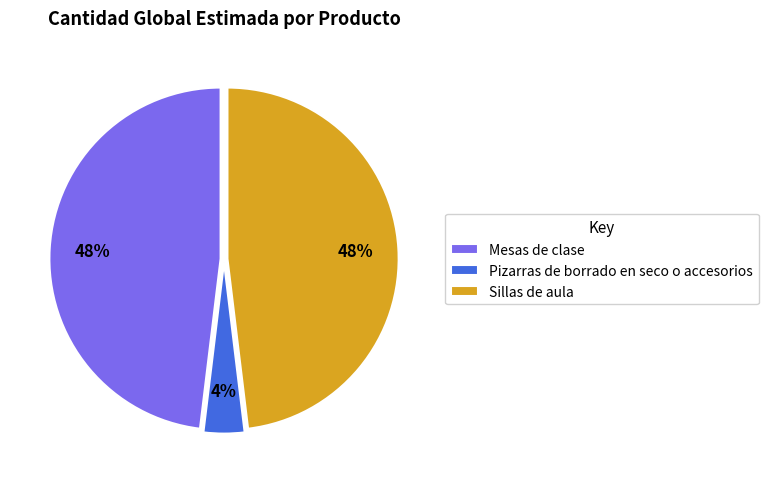

Which category has the smallest portion of the pie?

Pizarras de borrado en seco o accesorios